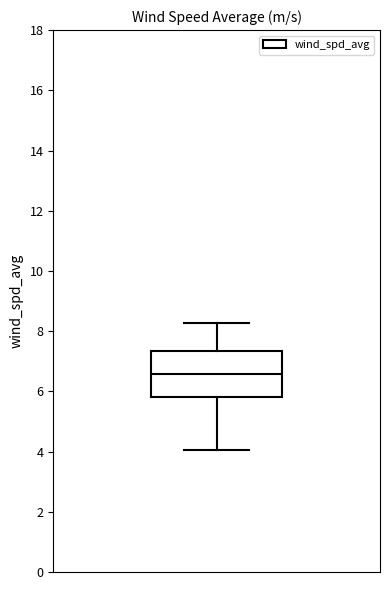

Where does the median line of the box sit on the y-axis? The values are not printed on the chart, so give them approximately, as read against the axis.

6.6